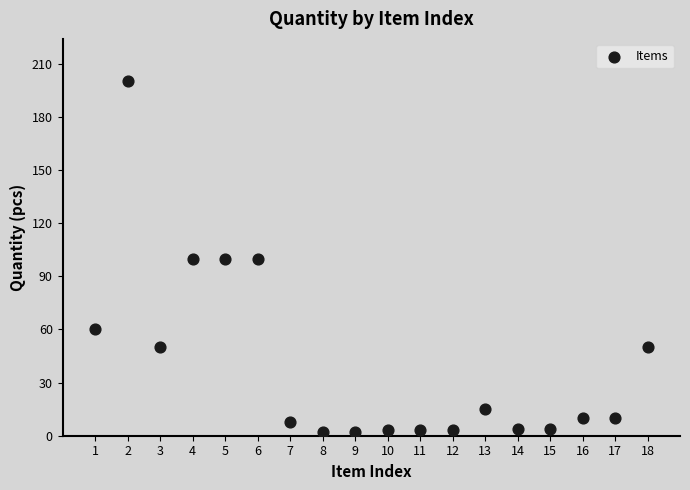

What is the range of X values (max minus min)?

17